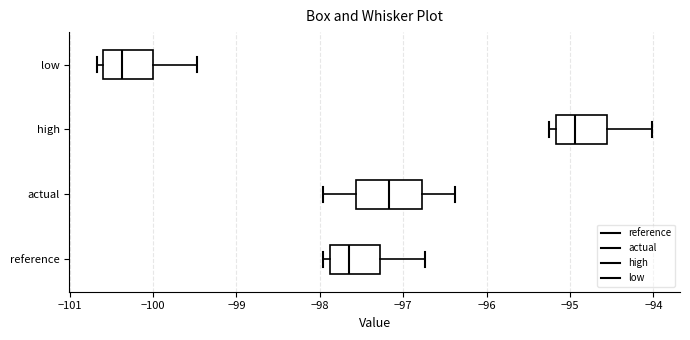

Which box has the furthest to the left median line?

low